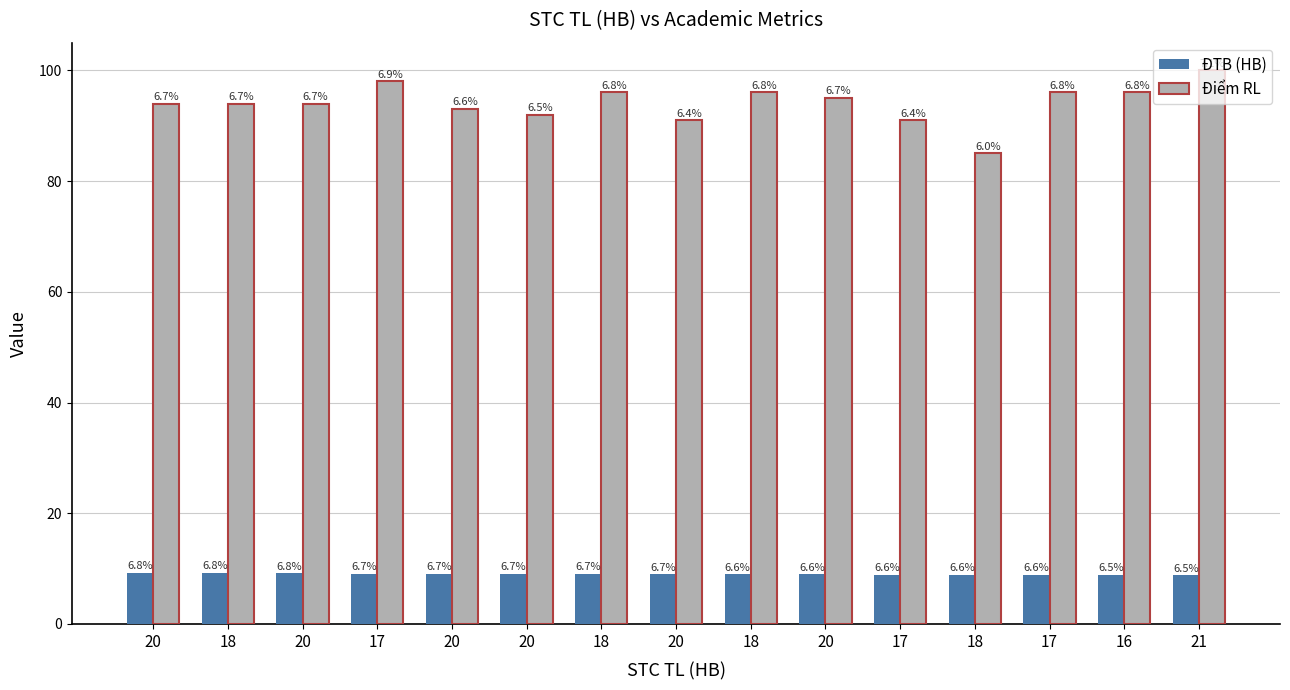

What are all the series names shown in the legend?

ĐTB (HB), Điểm RL